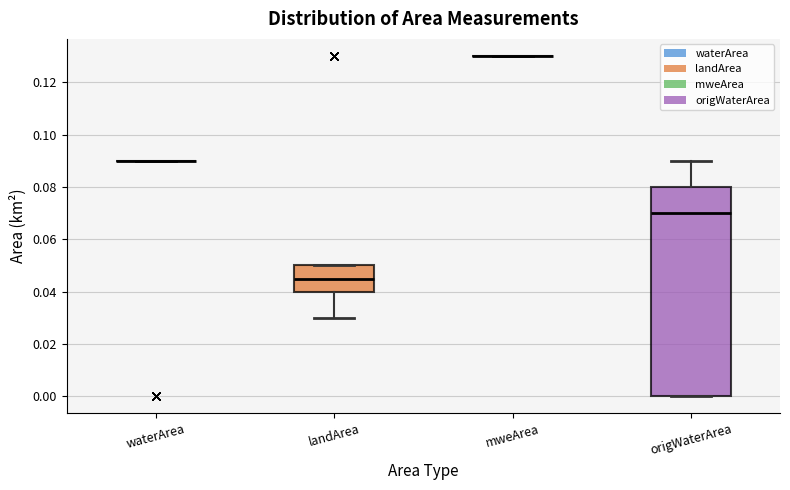

Where does the median line of the box for origWaterArea sit on the y-axis? The values are not printed on the chart, so give them approximately, as read against the axis.

0.070